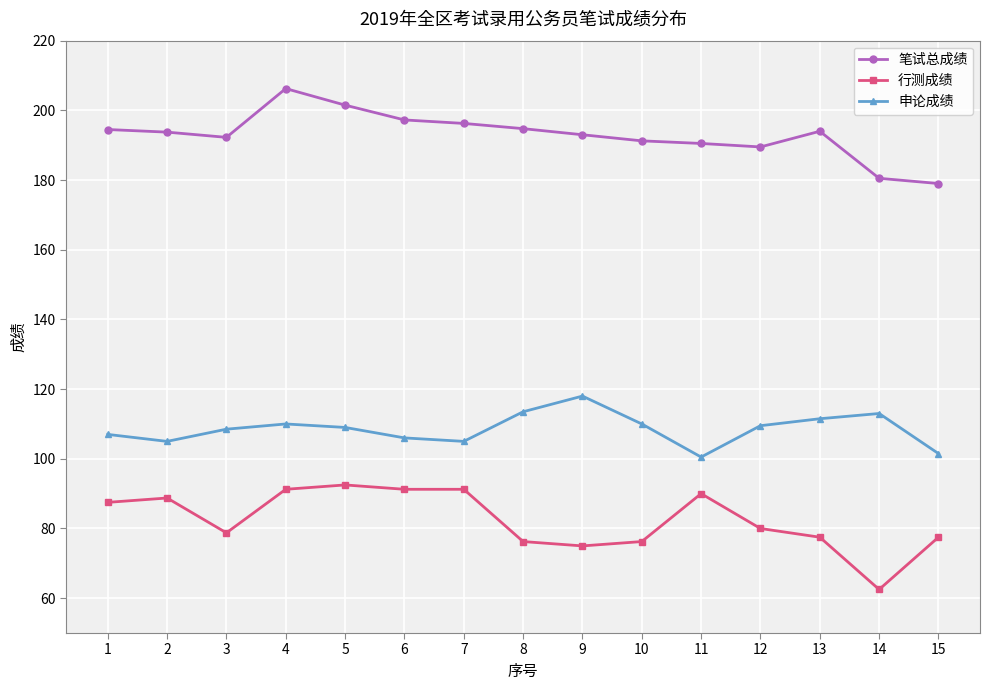

Rank the series by their average value, from highest to lowest.

笔试总成绩, 申论成绩, 行测成绩